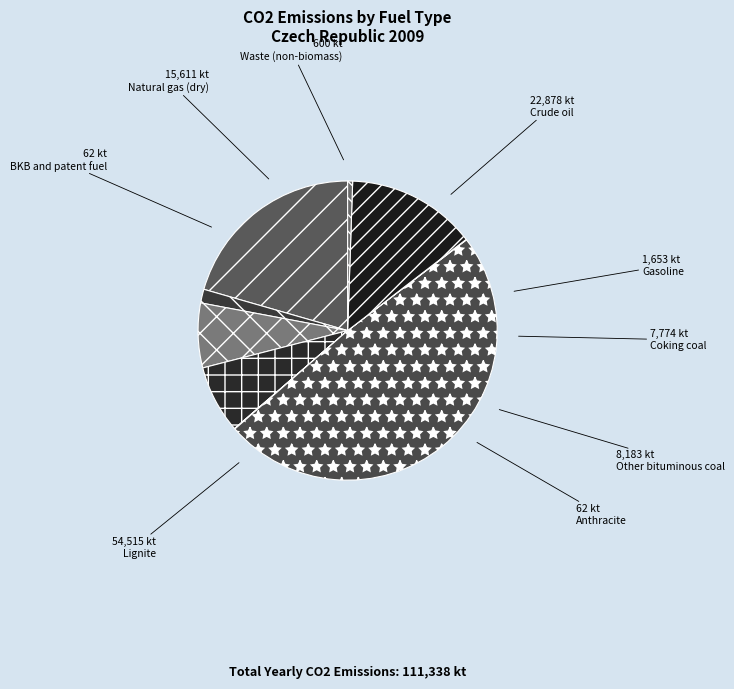

Combined, what portion of the pie is BKB and patent fuel and Coking coal?

7.0%